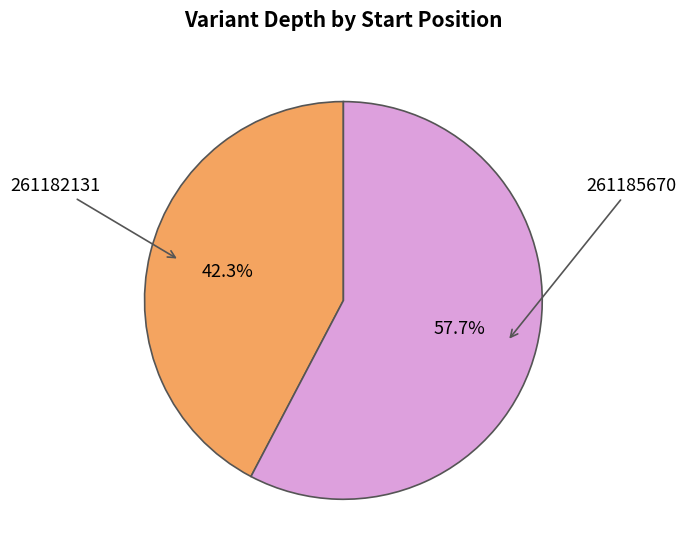

True or false: 261185670 accounts for 46% of the total.

False